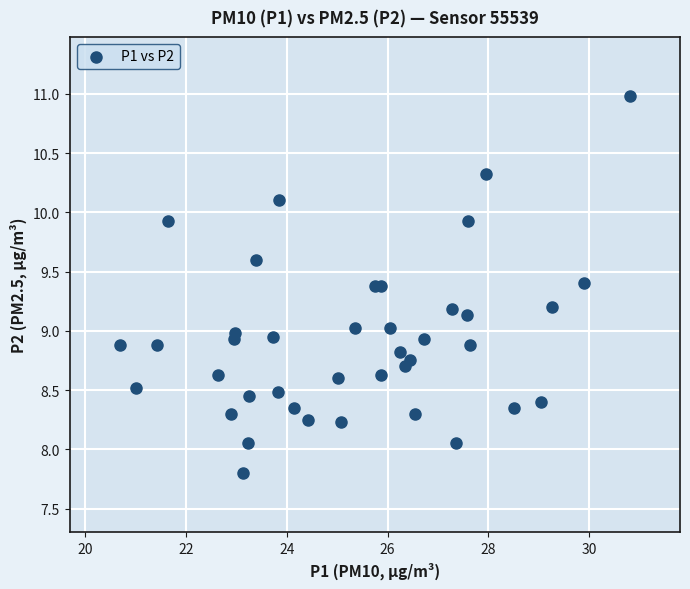

What is the range of X values (max minus min)?

10.1